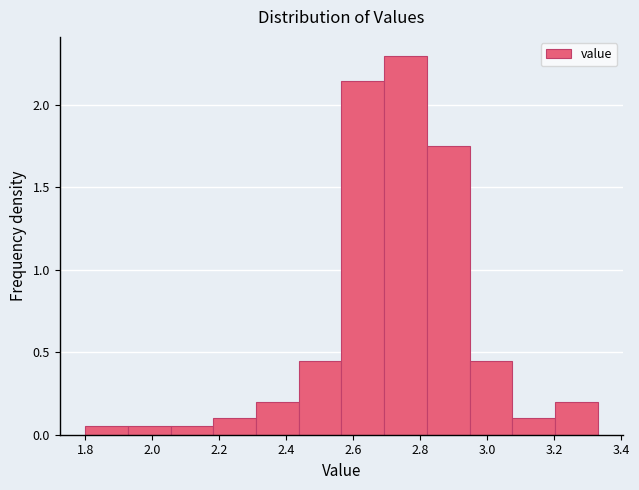

Over which range of the x-axis is the bar tallest?

2.70 to 2.82